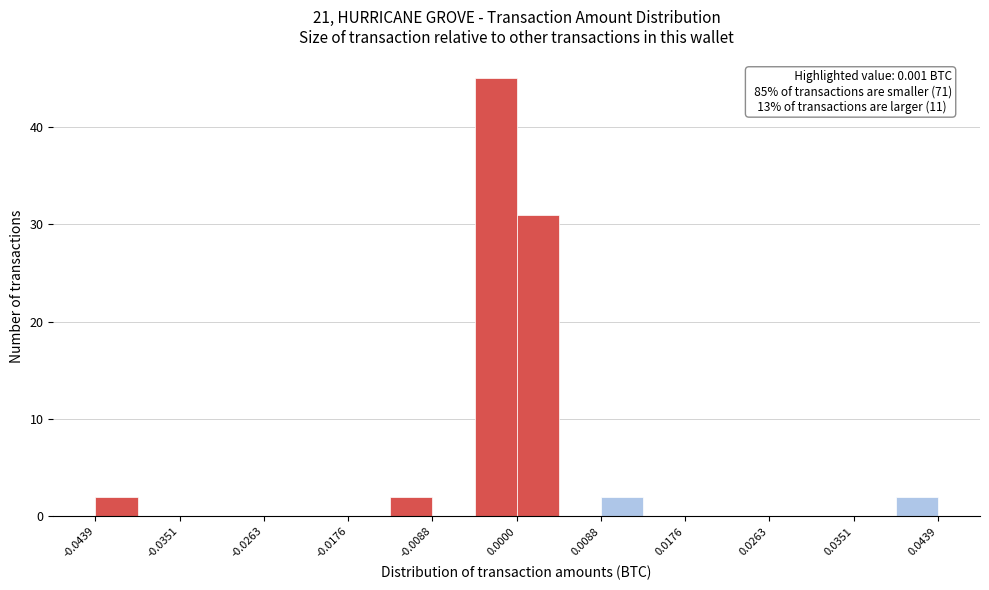

Over which range of the x-axis is the bar tallest?

-0.004 to 0.000